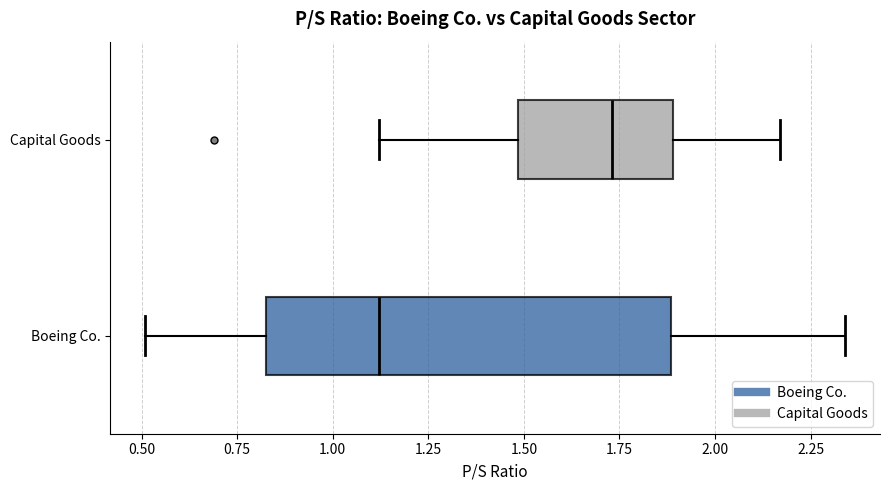

Where is the left edge of the box for Boeing Co. on the x-axis? The values are not printed on the chart, so give them approximately, as read against the axis.

0.85